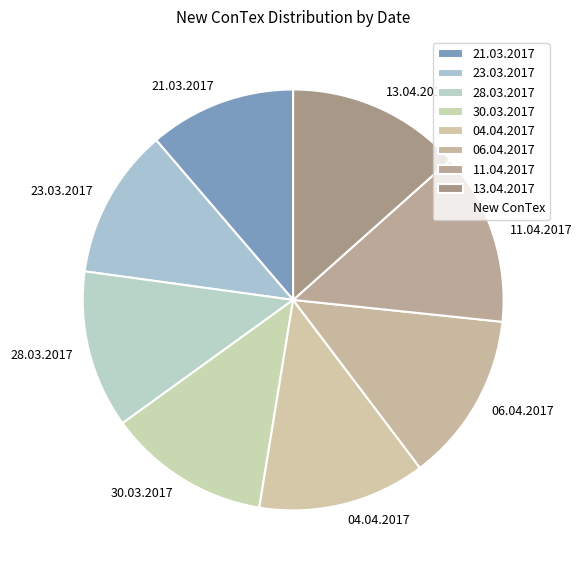

Is the sum of 13.04.2017 and 11.04.2017 greater than half?

No